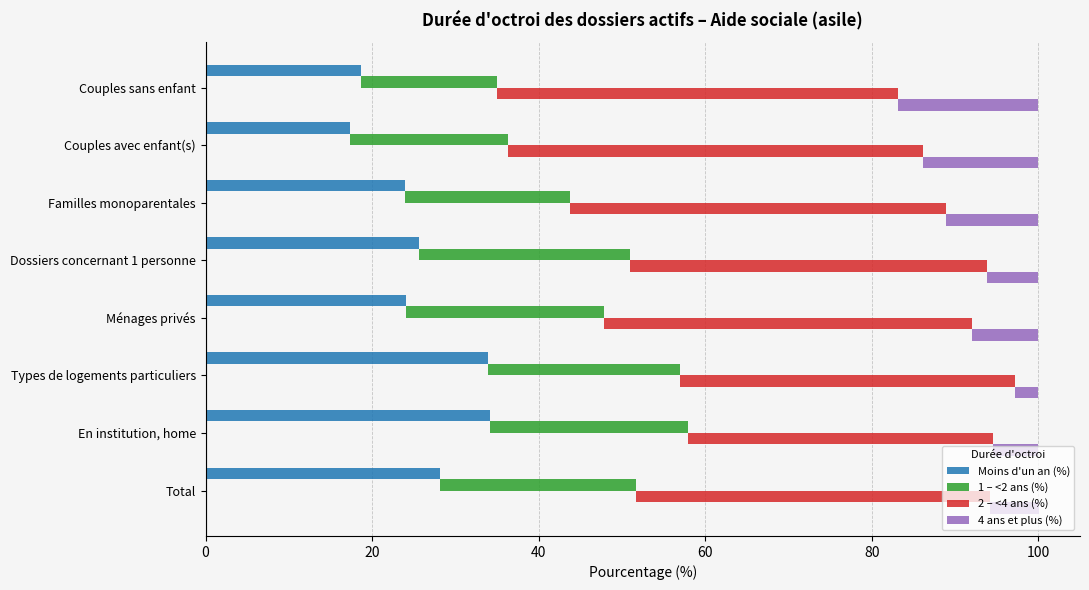

What is the minimum value for 1 – <2 ans (%)?

16.3